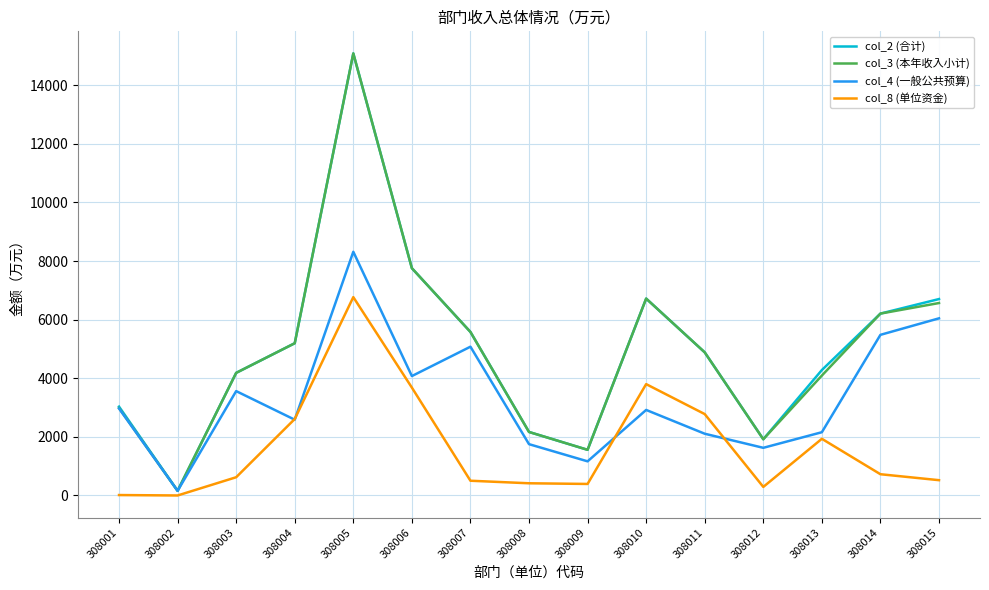

What is the difference between the highest and lowest values at 308013?

2346.8